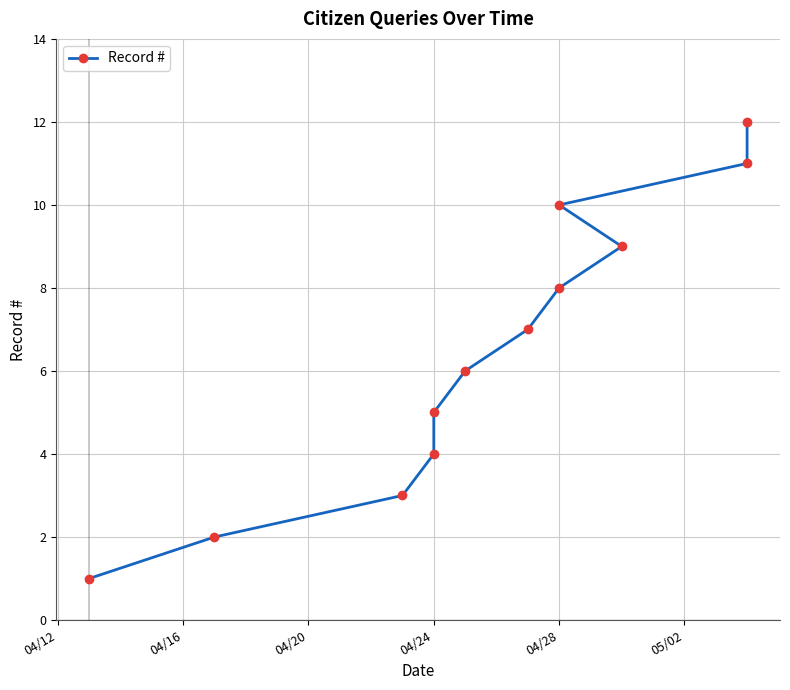

Between 04/20 and 04/12, which is larger?

04/20